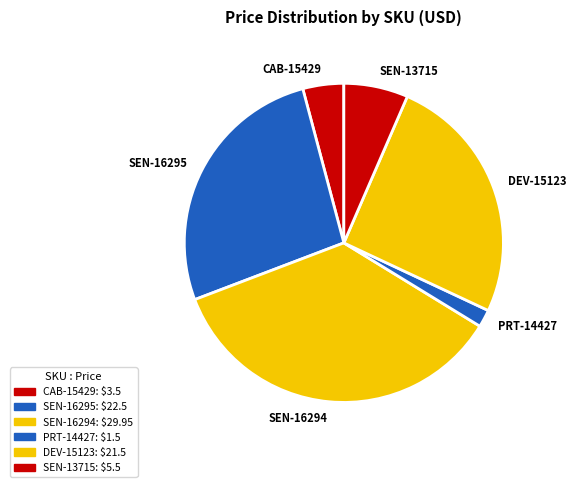

Do DEV-15123 and CAB-15429 together represent more than half of the pie?

No